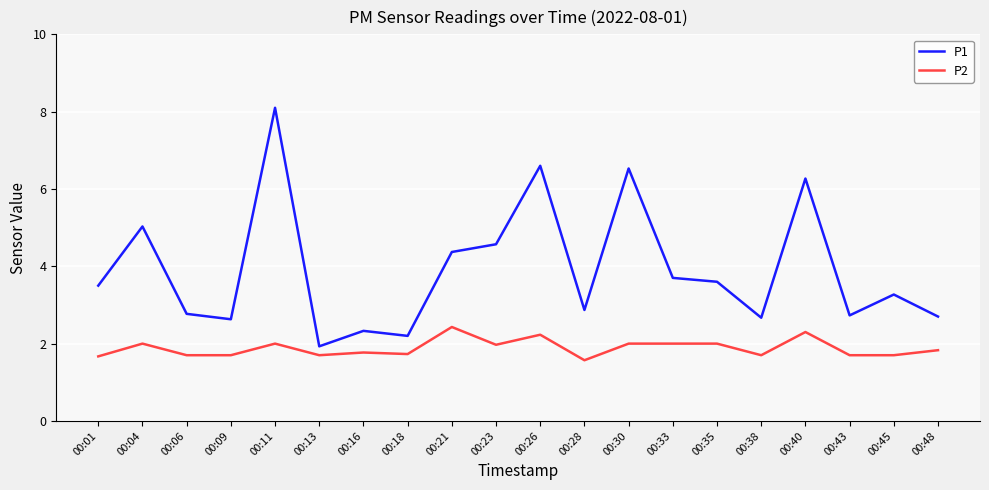

How many lines are shown in the chart?

2